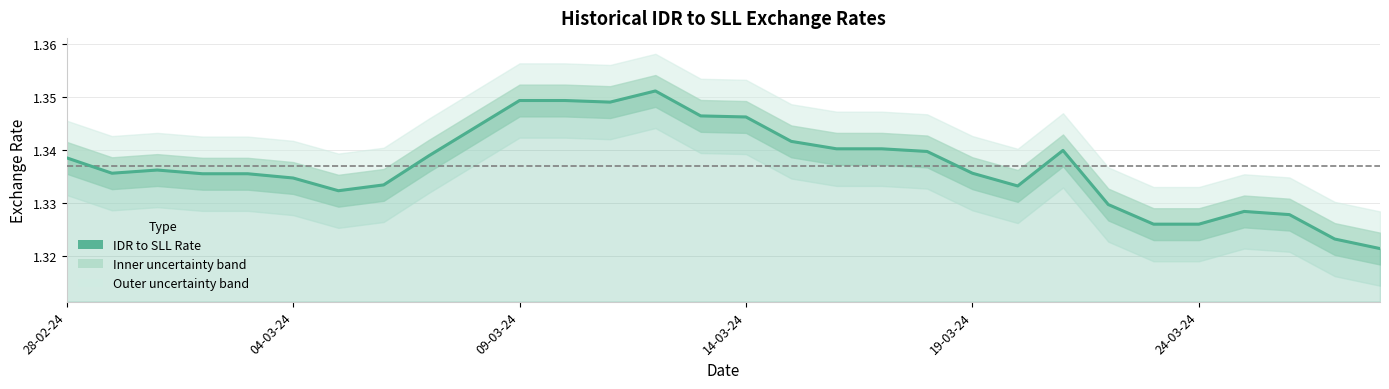

What is the minimum value shown in the chart?

1.3